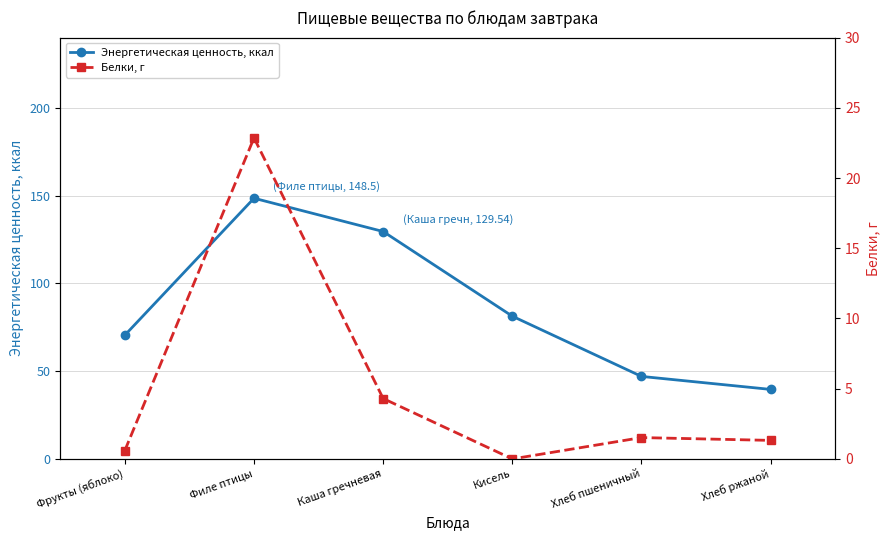

Which series has the widest spread of values?

Энергетическая ценность, ккал